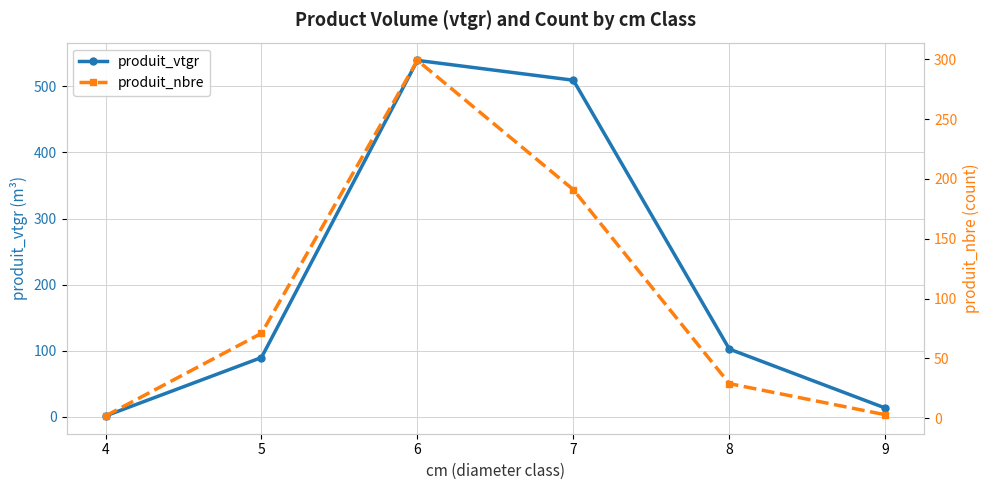

At which label does produit_vtgr reach its minimum?

4